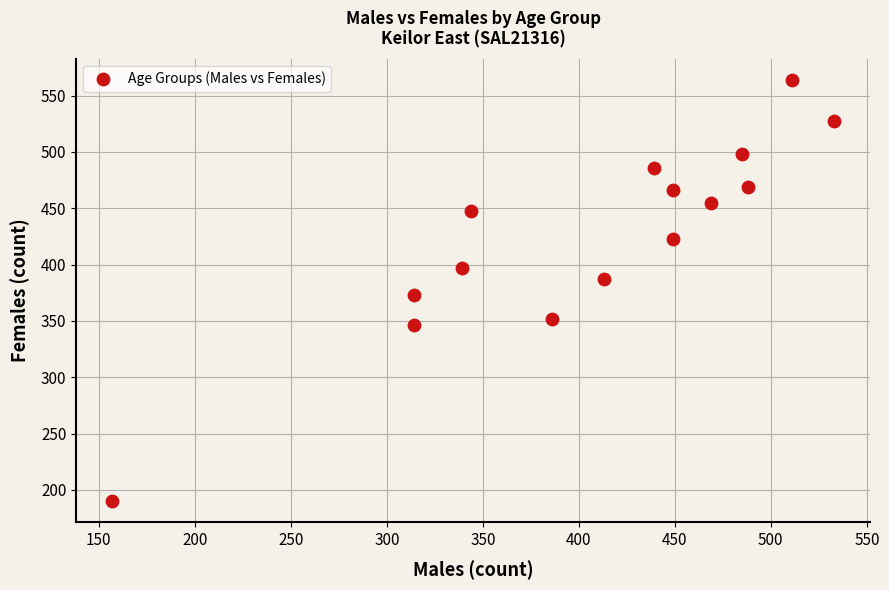

What is the range of Y values (max minus min)?

374